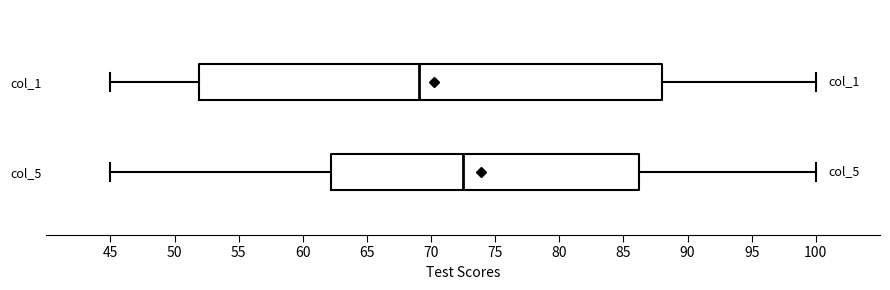

Reading bottom to top, read every box against the x-axis: the position of its median line, the range the box covers, and the ends of its whiskers. The values are not printed on the chart, so give them approximately, as read against the axis.

col_5: median 72.5, box 62.0 to 86.5, whiskers 45.0 to 100.0
col_1: median 69.0, box 52.0 to 88.0, whiskers 45.0 to 100.0